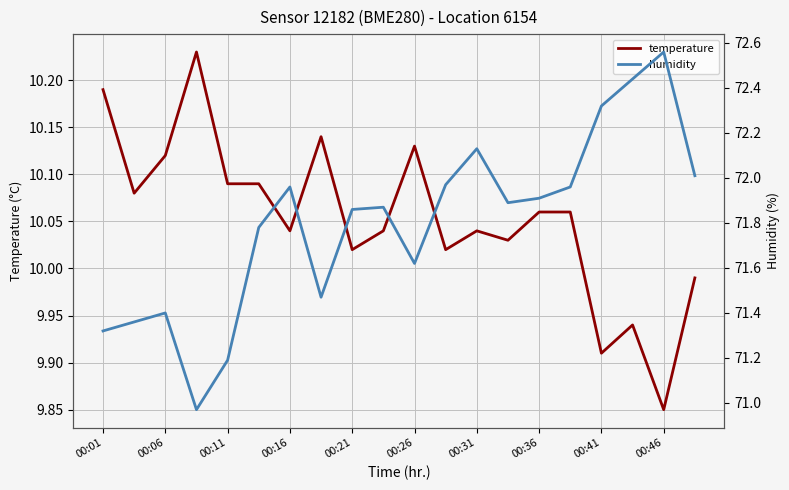

Which category has the lowest value in the temperature series?

00:46